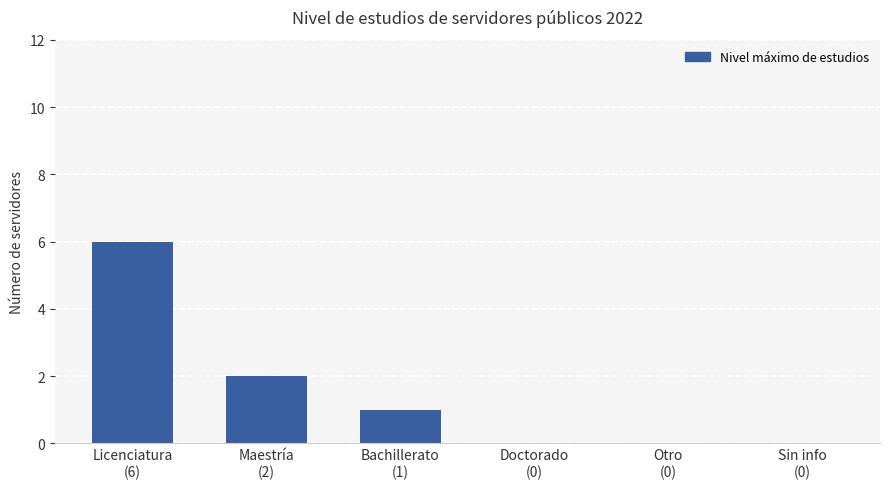

Is it true that the value at Licenciatura
(6) is 6?

True